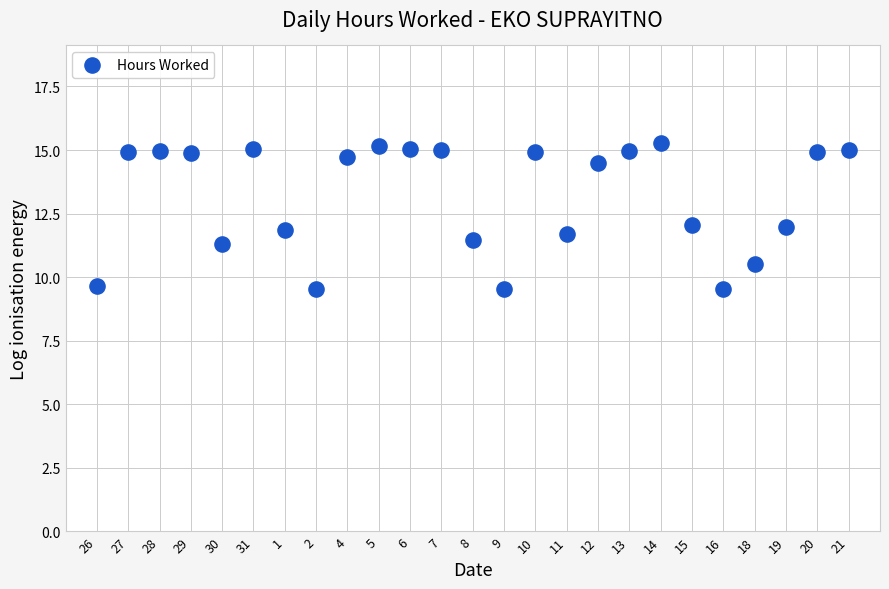

What is the range of Y values (max minus min)?

5.8